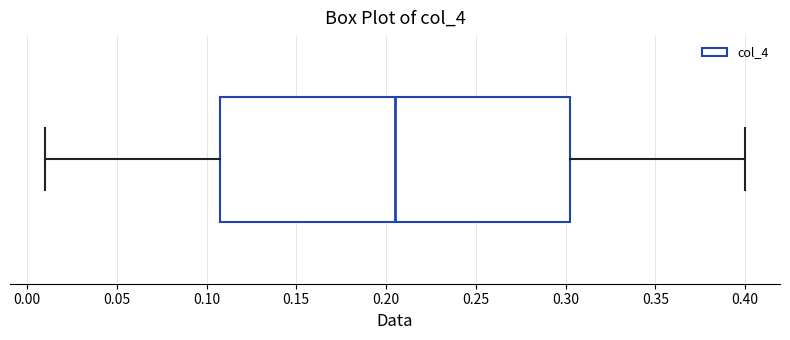

Where does the median line of the box sit on the x-axis? The values are not printed on the chart, so give them approximately, as read against the axis.

0.205